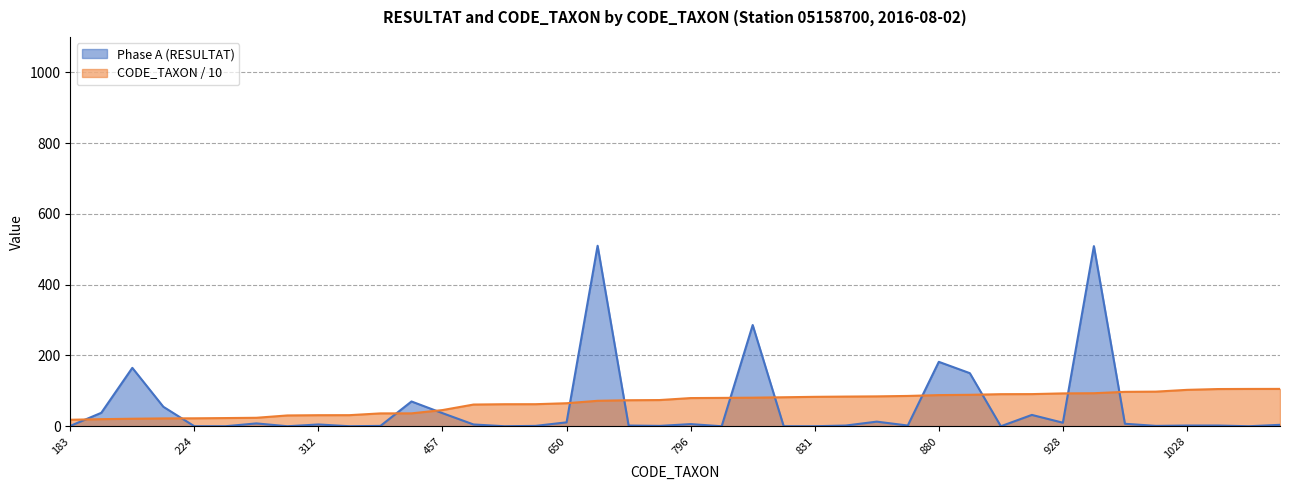

Which category has the highest value across all series?

719